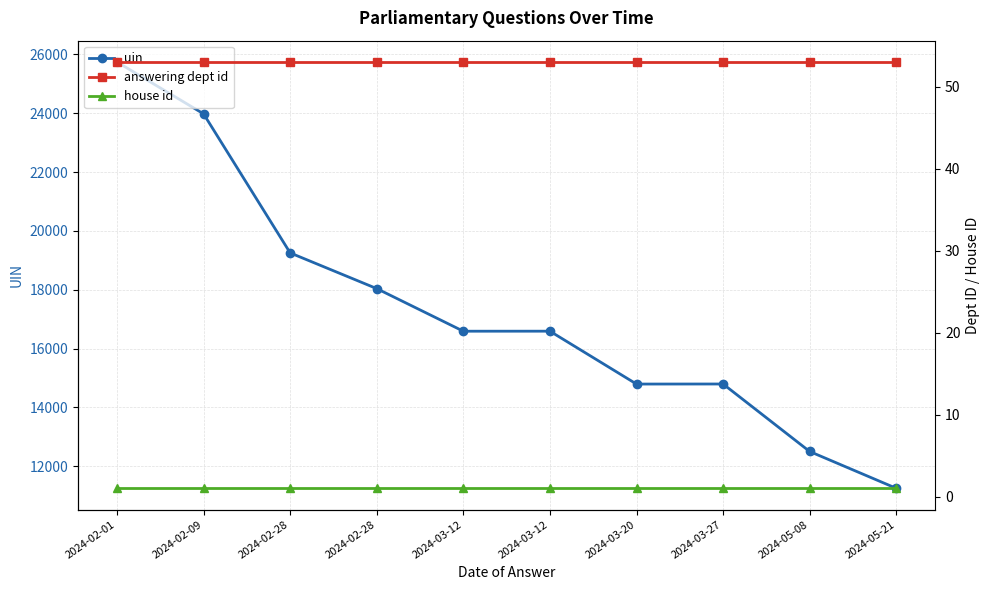

What is the average value of the house id series?

1